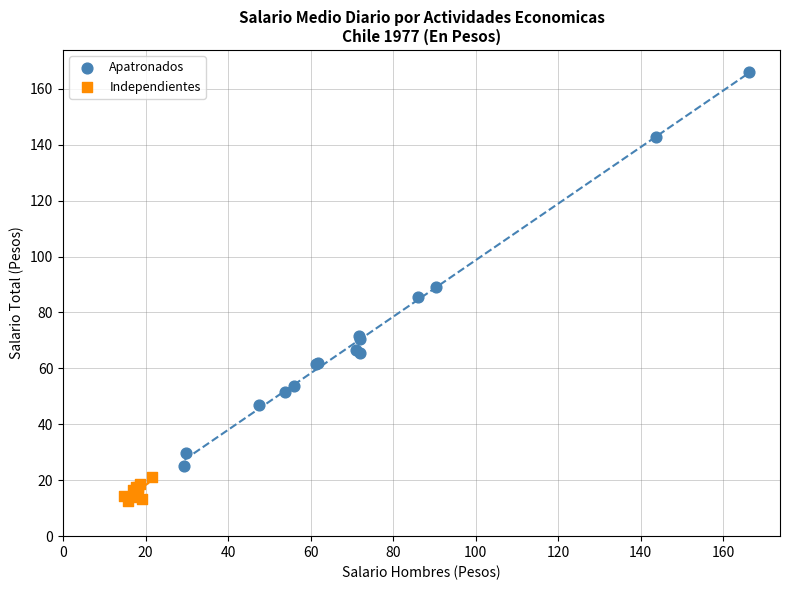

Which series reaches the maximum Y coordinate?

Apatronados